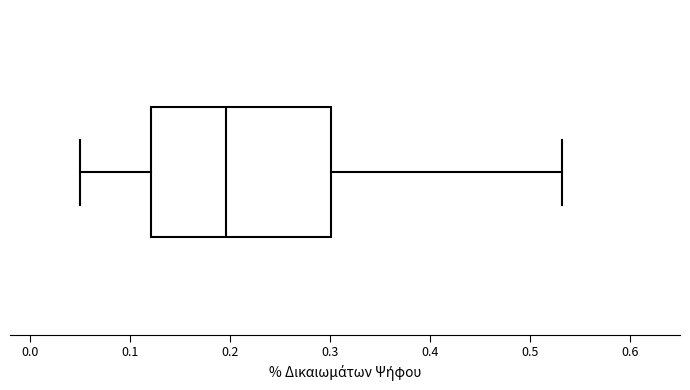

Where does the left whisker of the box end on the x-axis? The values are not printed on the chart, so give them approximately, as read against the axis.

0.05